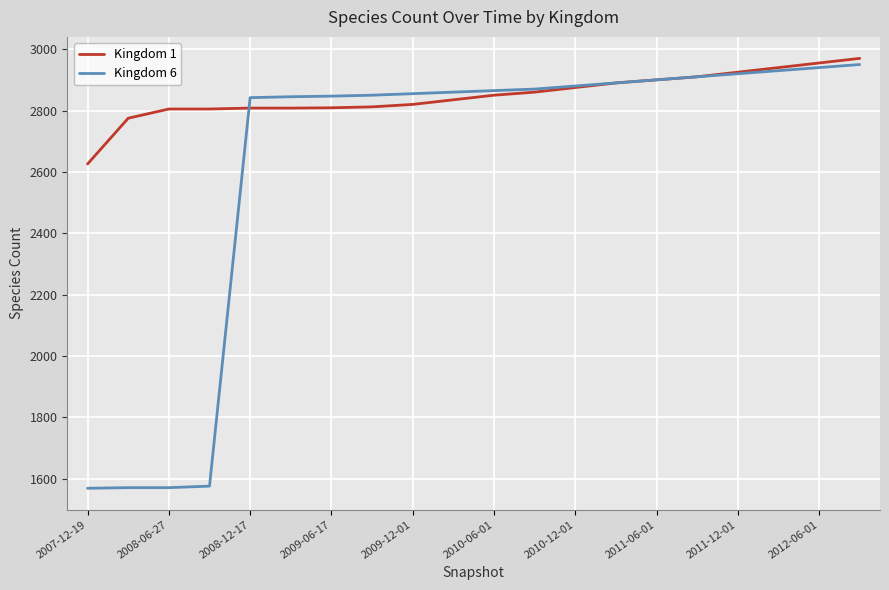

Which series has the largest total across all categories?

Kingdom 1